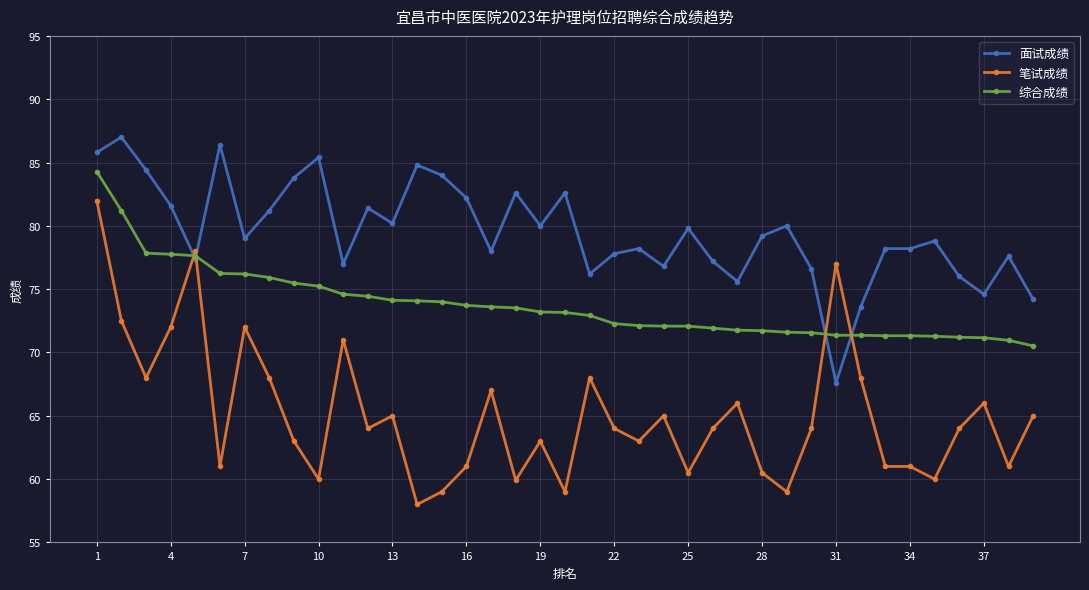

Count the number of categories in the chart.

39